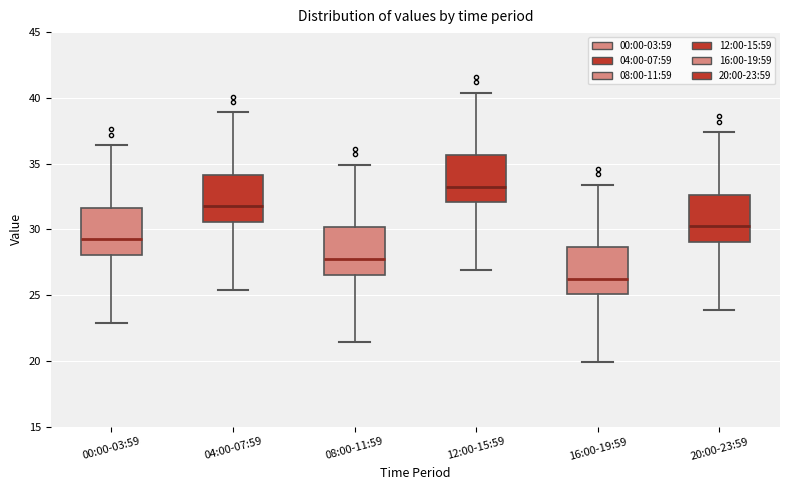

Which box has the highest median line?

12:00-15:59